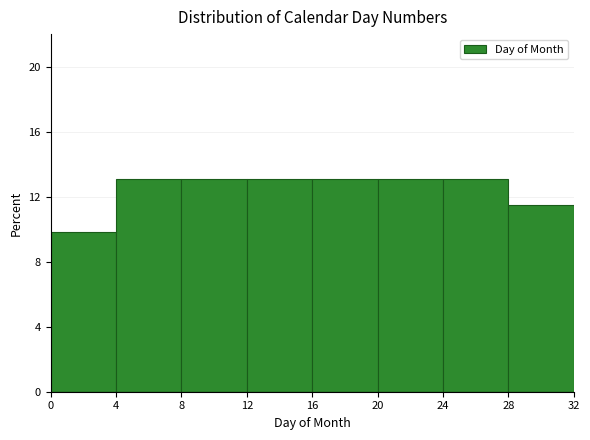

Reading left to right, list every bar in this chart as the range it spans on the x-axis followed by its height. The values are not printed on the chart, so give them approximately, as read against the axis.

0 to 4: 10.0
4 to 8: 13.0
8 to 12: 13.0
12 to 16: 13.0
16 to 20: 13.0
20 to 24: 13.0
24 to 28: 13.0
28 to 32: 11.5